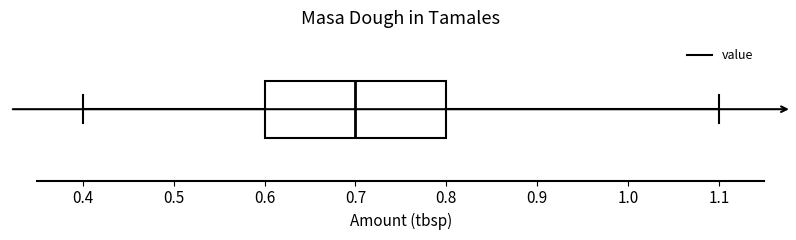

Where is the left edge of the box on the x-axis? The values are not printed on the chart, so give them approximately, as read against the axis.

0.6